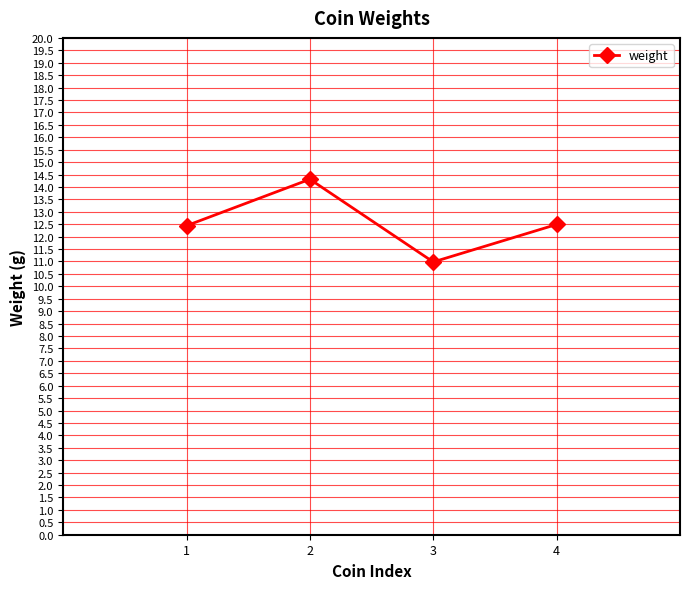

How many interior local valleys (lower than both neighbors) does the data have?

1